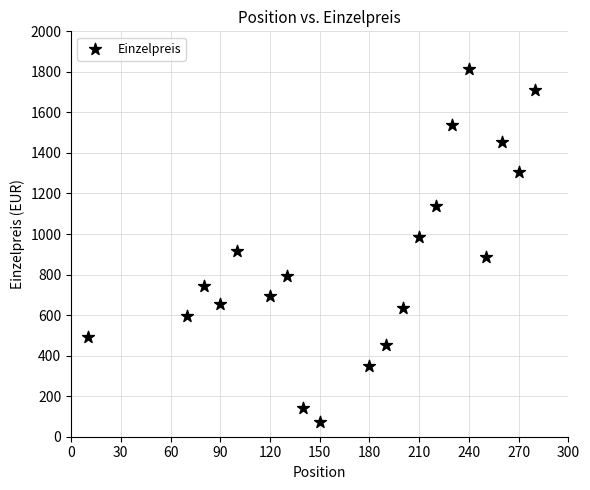

What is the range of Y values (max minus min)?

1741.3